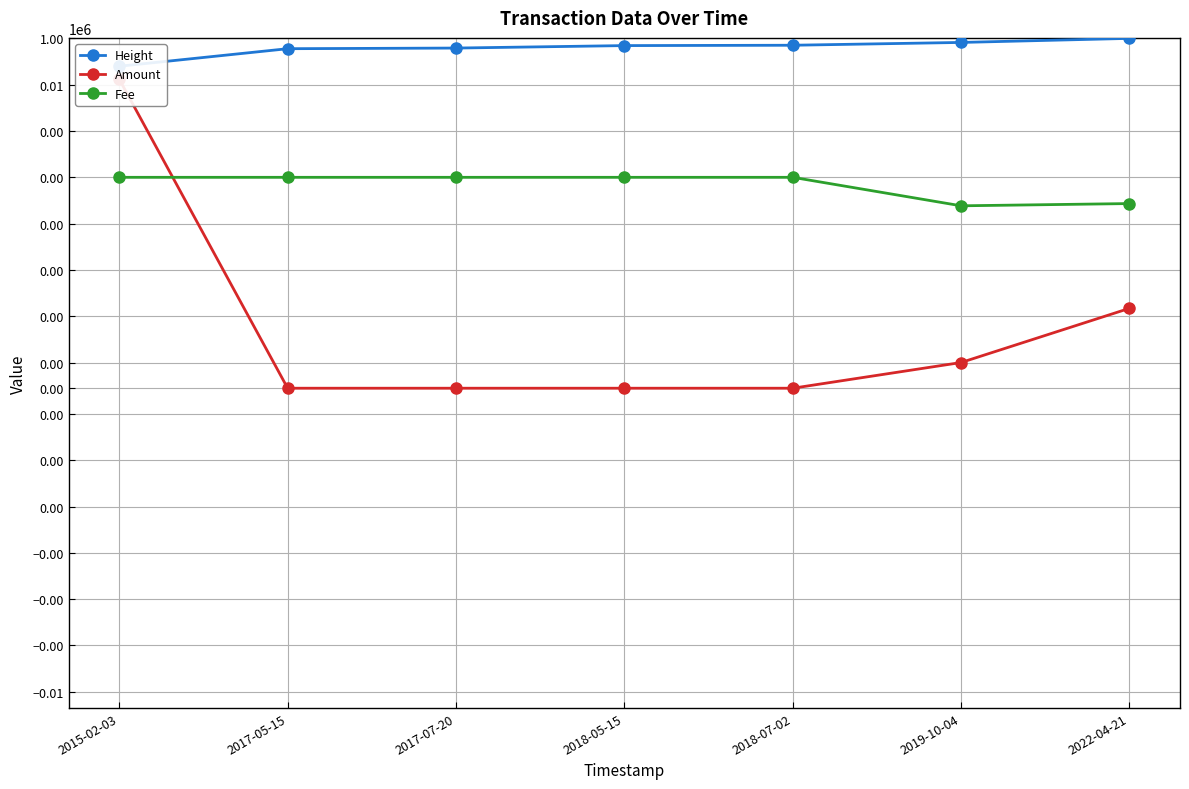

Is it true that Height equals 225165.9 at 2018-07-02?

False